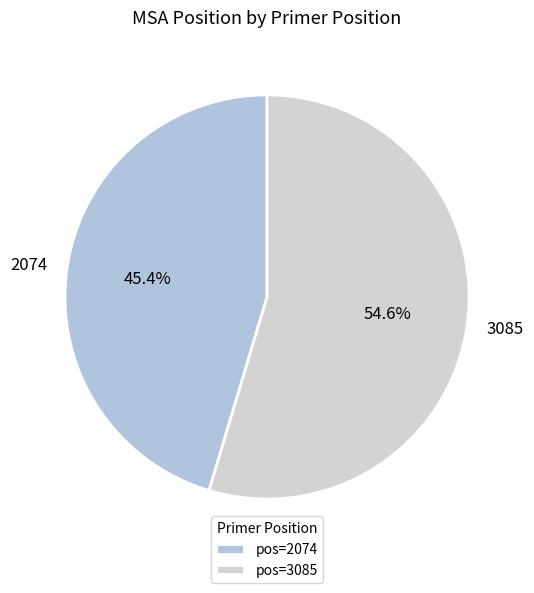

Is 2074 the majority of the pie?

No